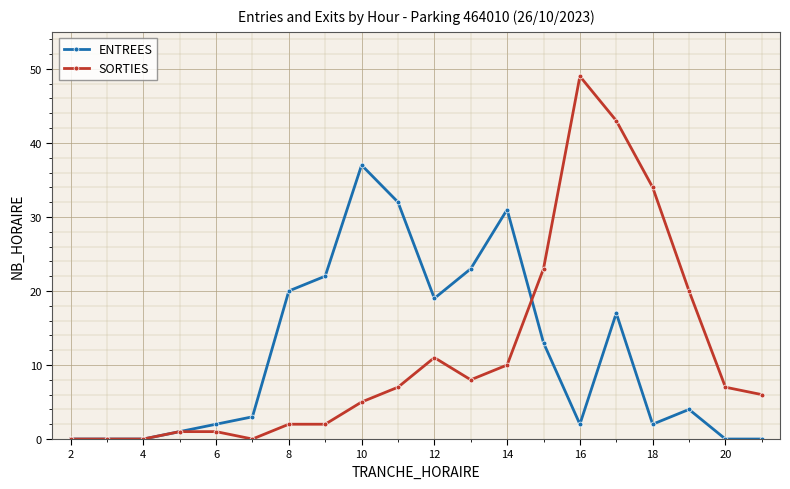

Which series has the widest spread of values?

SORTIES